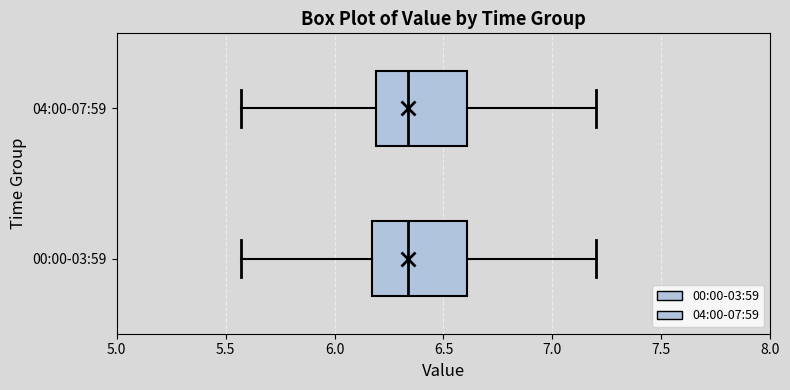

Reading bottom to top, read every box against the x-axis: the position of its median line, the range the box covers, and the ends of its whiskers. The values are not printed on the chart, so give them approximately, as read against the axis.

00:00-03:59: median 6.35, box 6.15 to 6.60, whiskers 5.55 to 7.20
04:00-07:59: median 6.35, box 6.20 to 6.60, whiskers 5.55 to 7.20